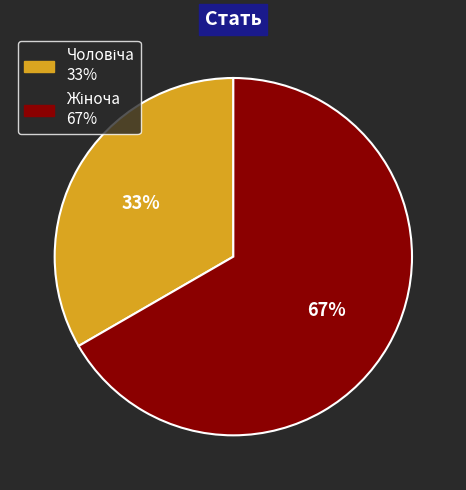

Is there a majority slice in this chart?

Yes